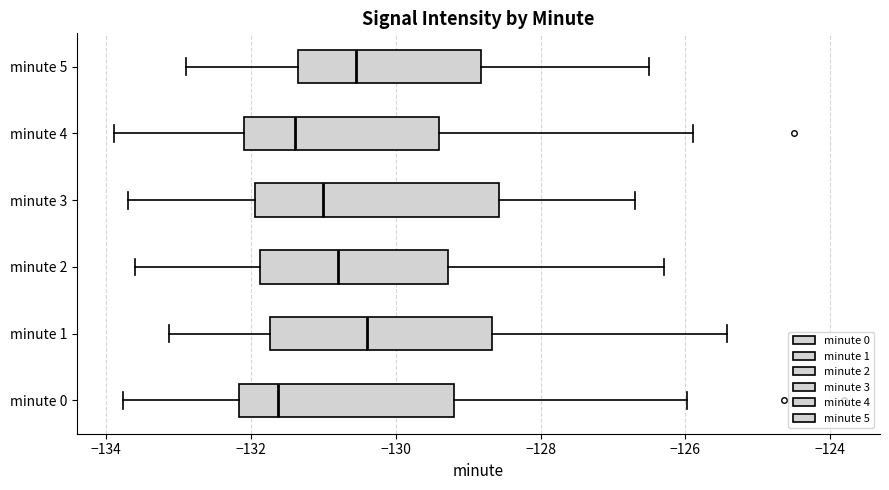

Reading bottom to top, read every box against the x-axis: the position of its median line, the range the box covers, and the ends of its whiskers. The values are not printed on the chart, so give them approximately, as read against the axis.

minute 0: median -131.6, box -132.2 to -129.2, whiskers -133.8 to -126.0
minute 1: median -130.4, box -131.8 to -128.6, whiskers -133.2 to -125.4
minute 2: median -130.8, box -131.8 to -129.2, whiskers -133.6 to -126.2
minute 3: median -131.0, box -132.0 to -128.6, whiskers -133.6 to -126.6
minute 4: median -131.4, box -132.0 to -129.4, whiskers -133.8 to -125.8
minute 5: median -130.6, box -131.4 to -128.8, whiskers -132.8 to -126.4